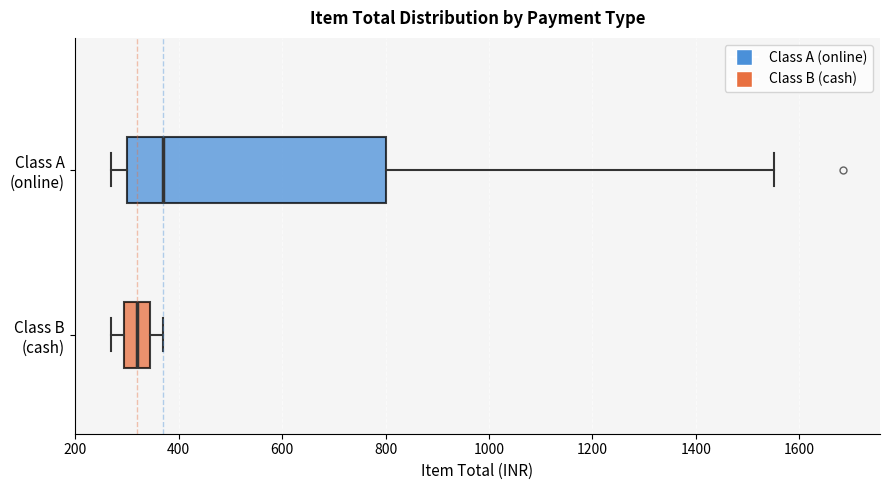

Which box is the widest, from its left edge to its right edge?

Class A (online)